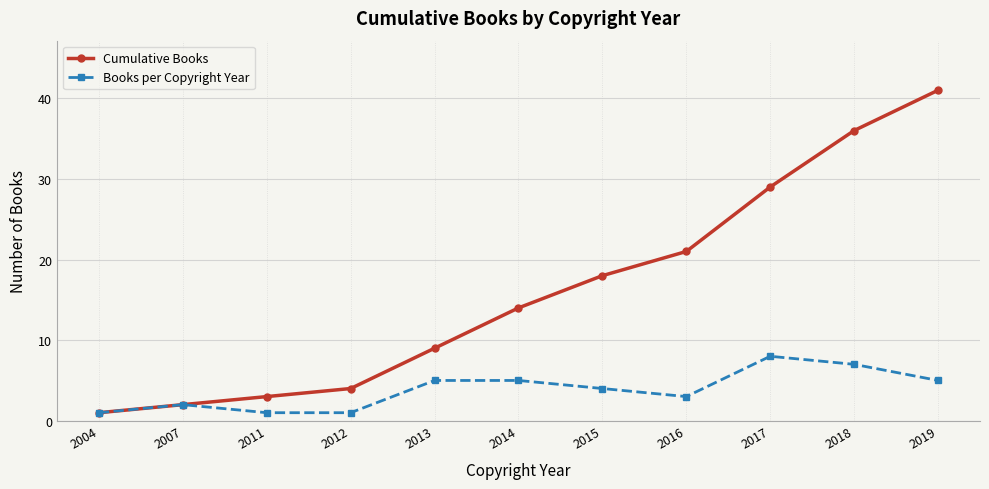

True or false: Cumulative Books has more than 2 points higher than both neighbors.

False